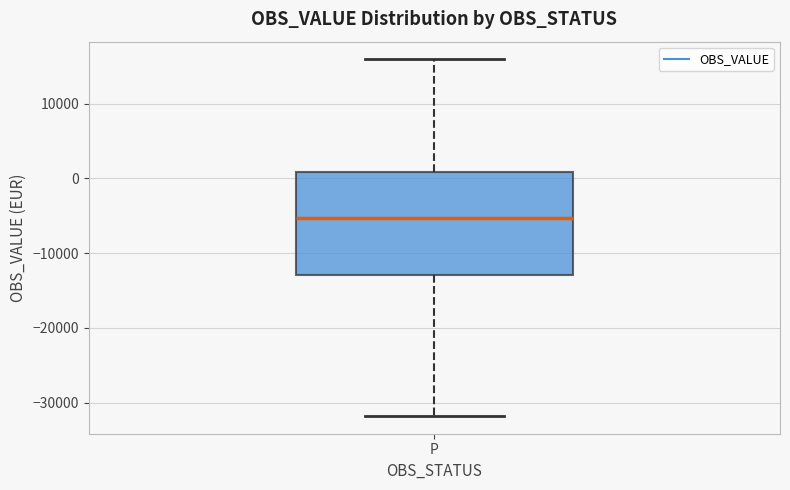

Where does the median line of the box for P sit on the y-axis? The values are not printed on the chart, so give them approximately, as read against the axis.

-5000